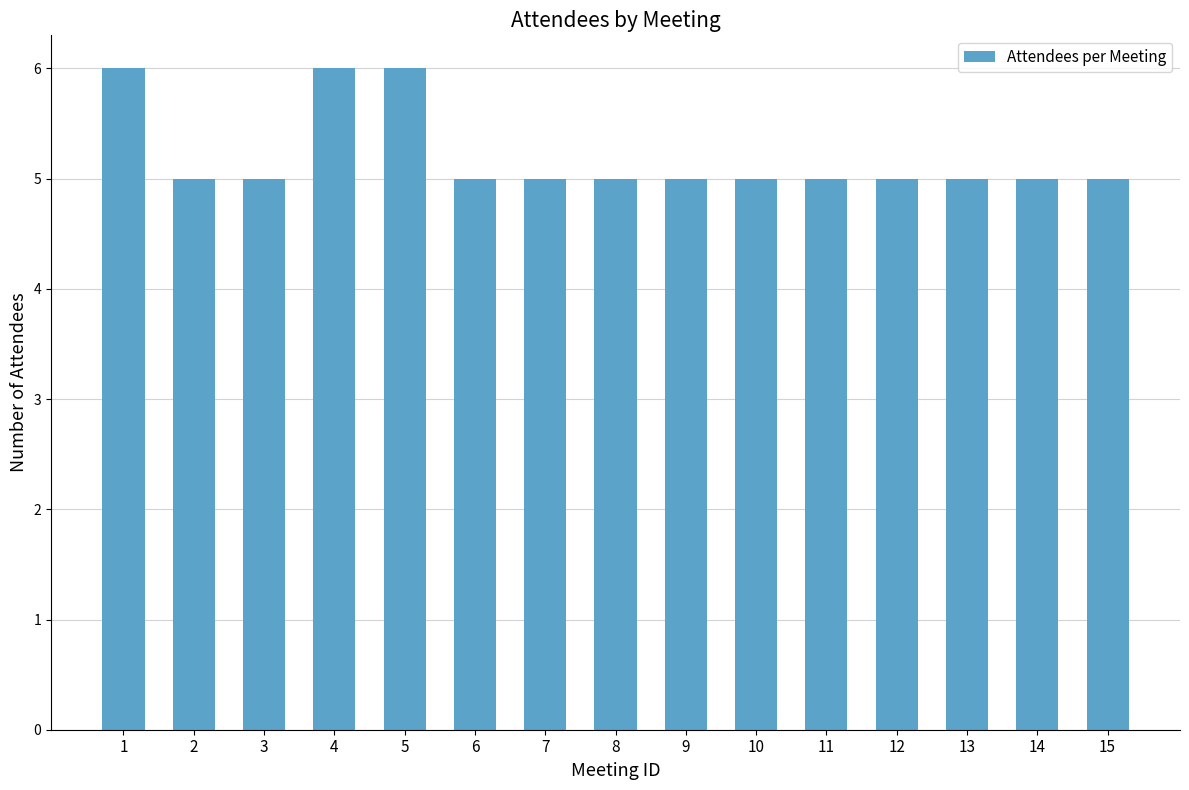

What is the value of the 14th bar from the left?

5